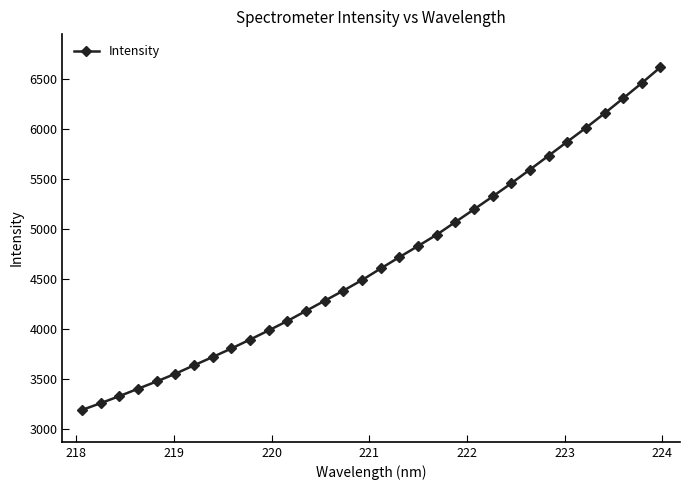

Is this an area chart (filled region under the line)?

No